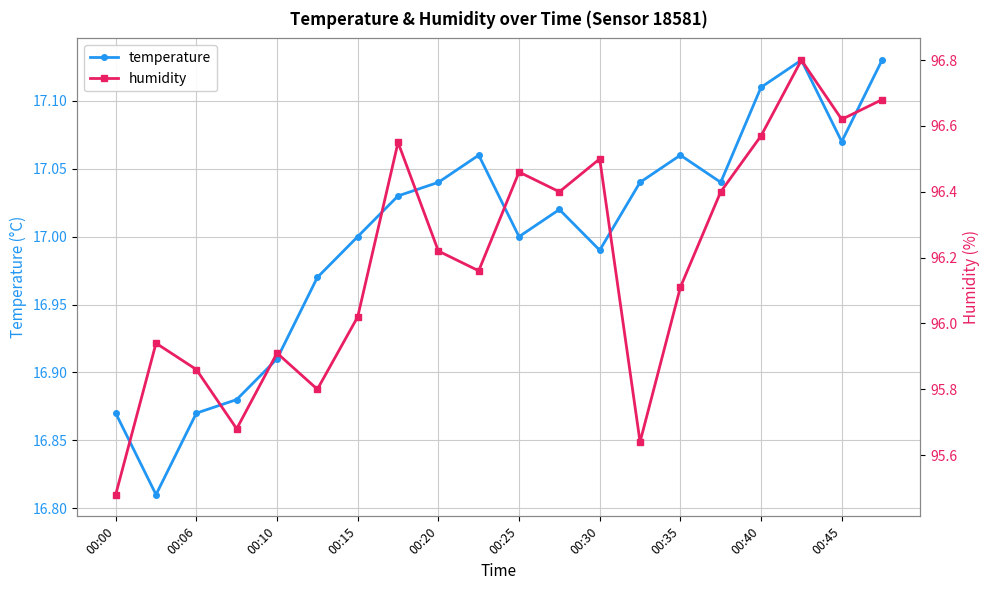

True or false: humidity and temperature cross at least once.

False